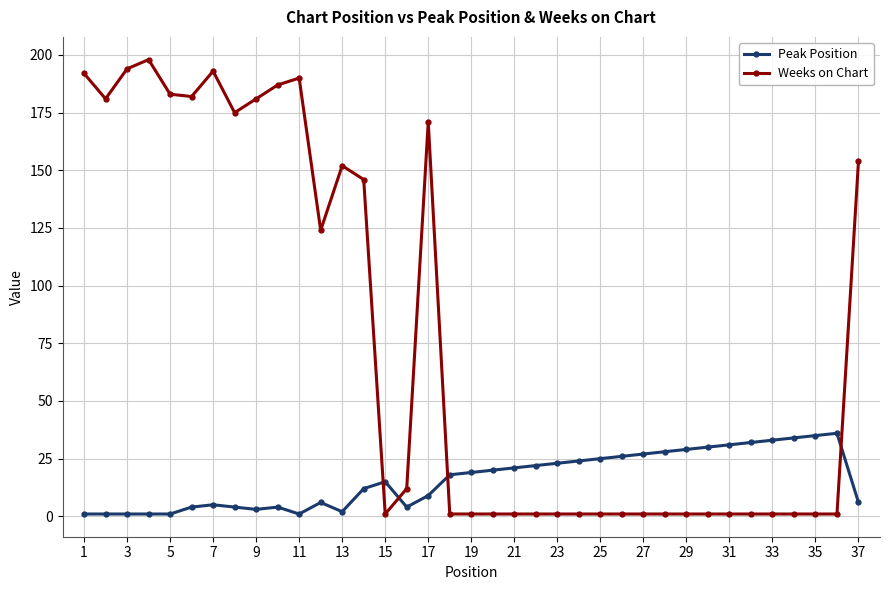

Which series has the widest spread of values?

Weeks on Chart